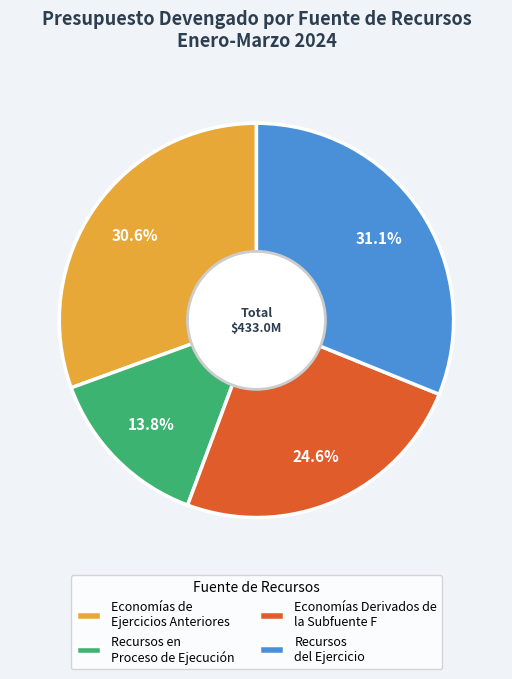

To the nearest percent, what is the average slice percentage?

25%